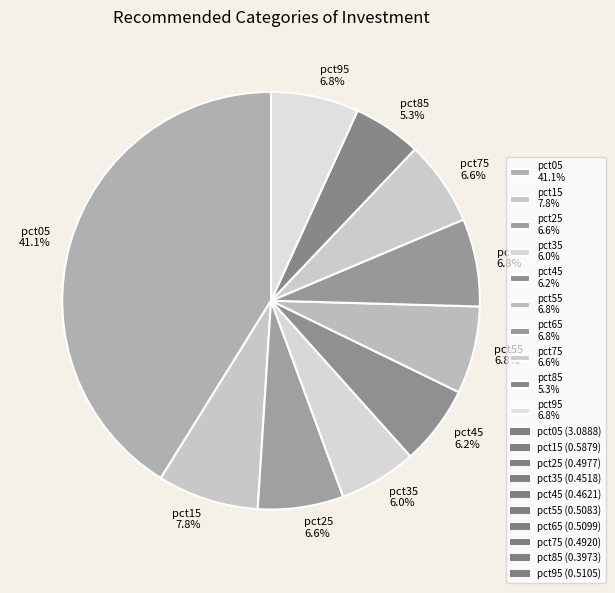

Is it true that pct35 is 1% of the pie?

False